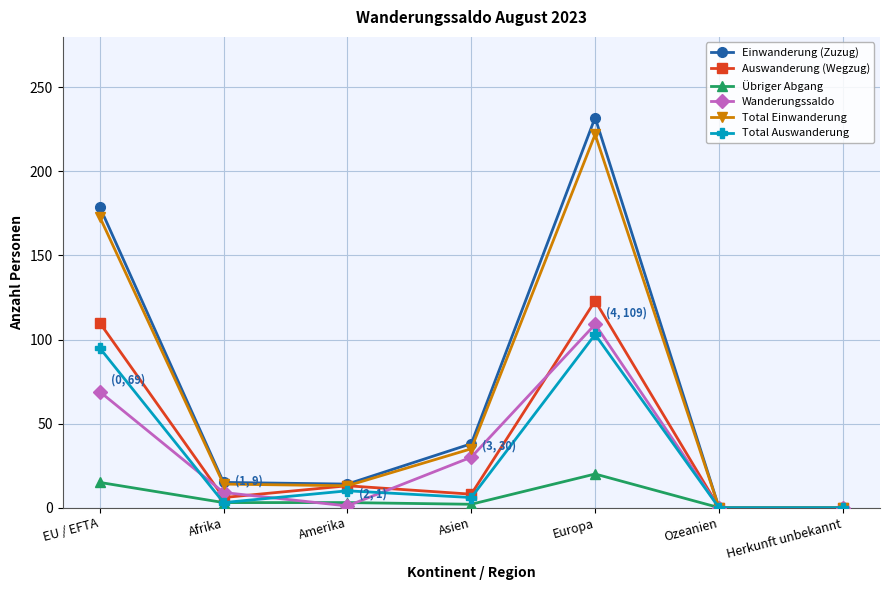

Does the chart display data point markers on the line(s)?

Yes